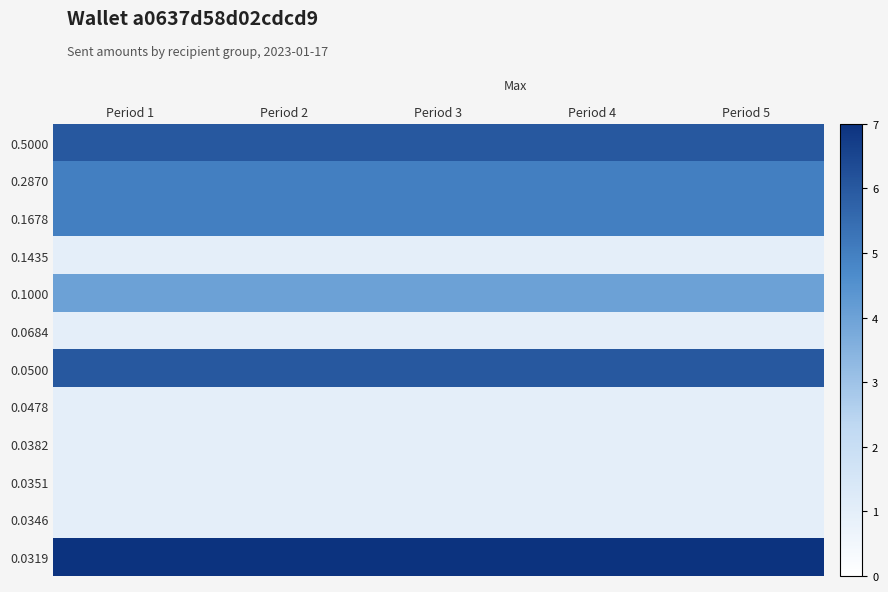

Rank the series at Period 1 from highest to lowest value.

0.0319, 0.5000, 0.0500, 0.2870, 0.1678, 0.1000, 0.1435, 0.0684, 0.0478, 0.0382, 0.0351, 0.0346